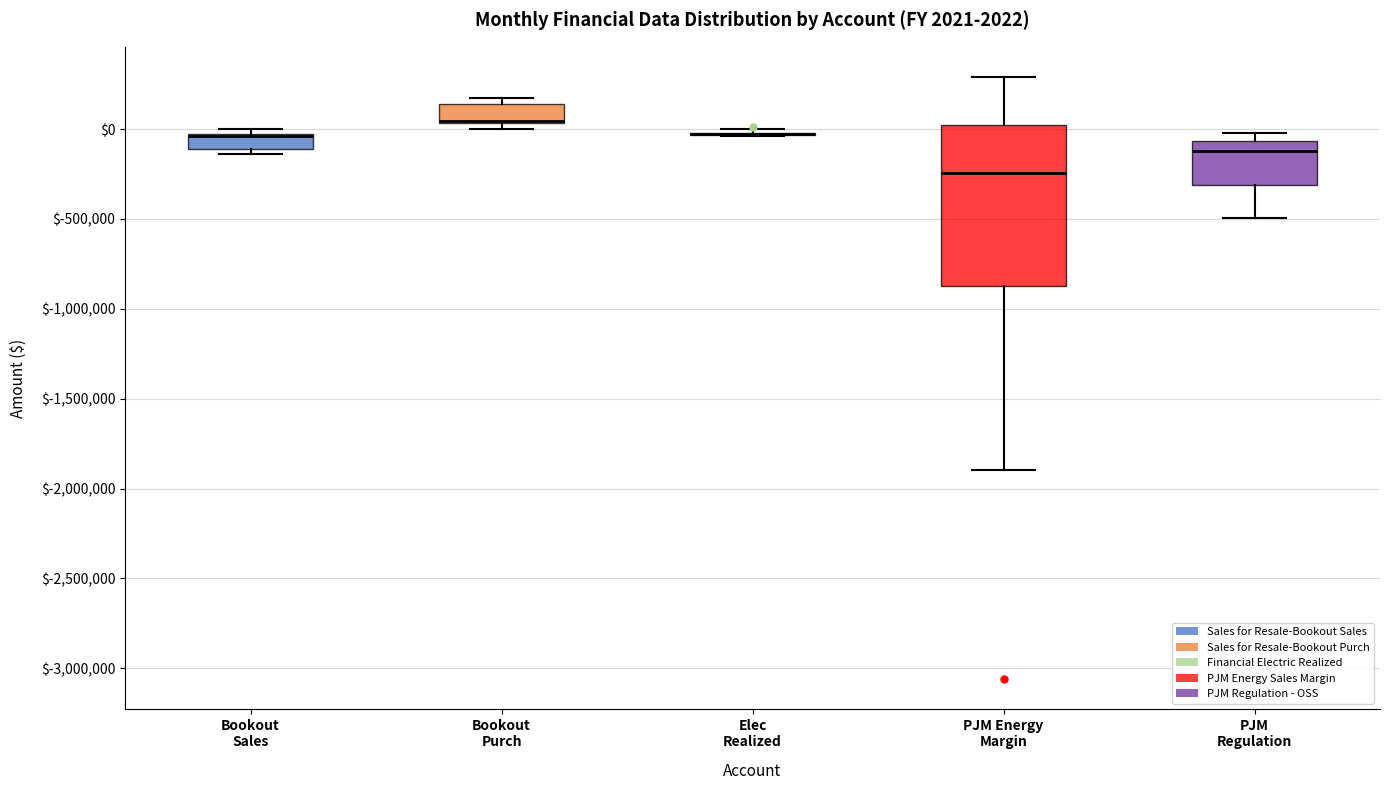

Comparing the boxes themselves (not the whiskers), which one is the tallest?

PJM Energy Margin